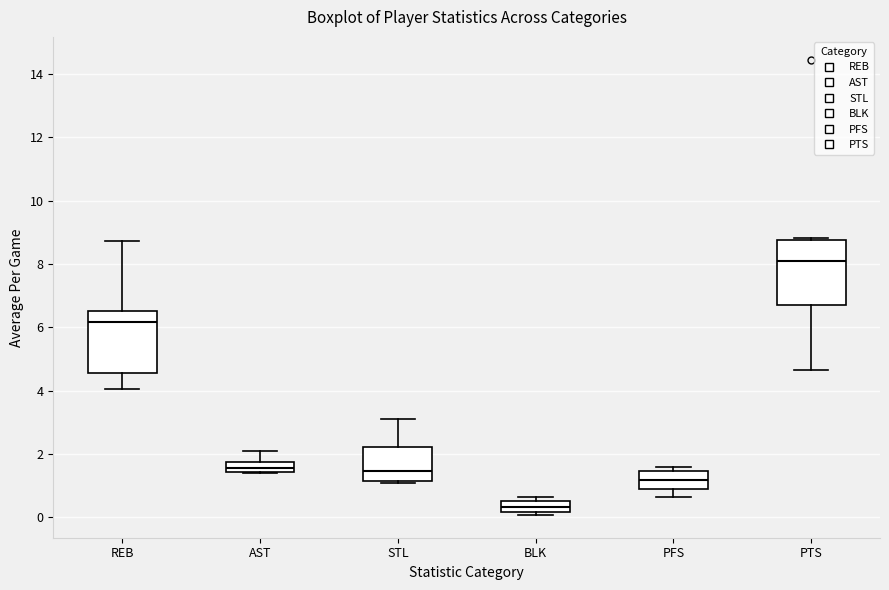

Reading left to right, read every box against the y-axis: the position of its median line, the range the box covers, and the ends of its whiskers. The values are not printed on the chart, so give them approximately, as read against the axis.

REB: median 6.2, box 4.6 to 6.6, whiskers 4.0 to 8.8
AST: median 1.6, box 1.4 to 1.8, whiskers 1.4 to 2.0
STL: median 1.4, box 1.2 to 2.2, whiskers 1.0 to 3.0
BLK: median 0.4, box 0.2 to 0.6, whiskers 0.0 to 0.6 (just above the box's upper edge)
PFS: median 1.2, box 0.8 to 1.4, whiskers 0.6 to 1.6
PTS: median 8.0, box 6.6 to 8.8, whiskers 4.6 to 8.8 (just above the box's upper edge)